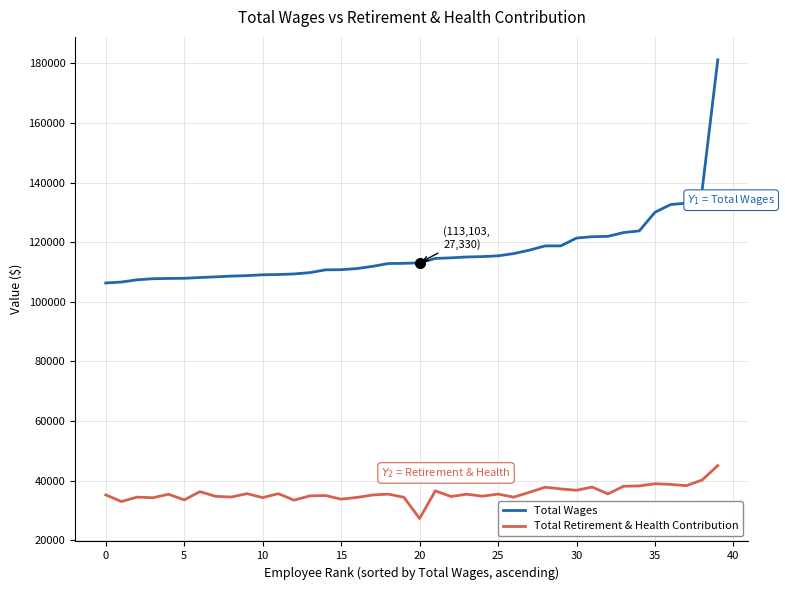

What is the smallest value displayed?

27330